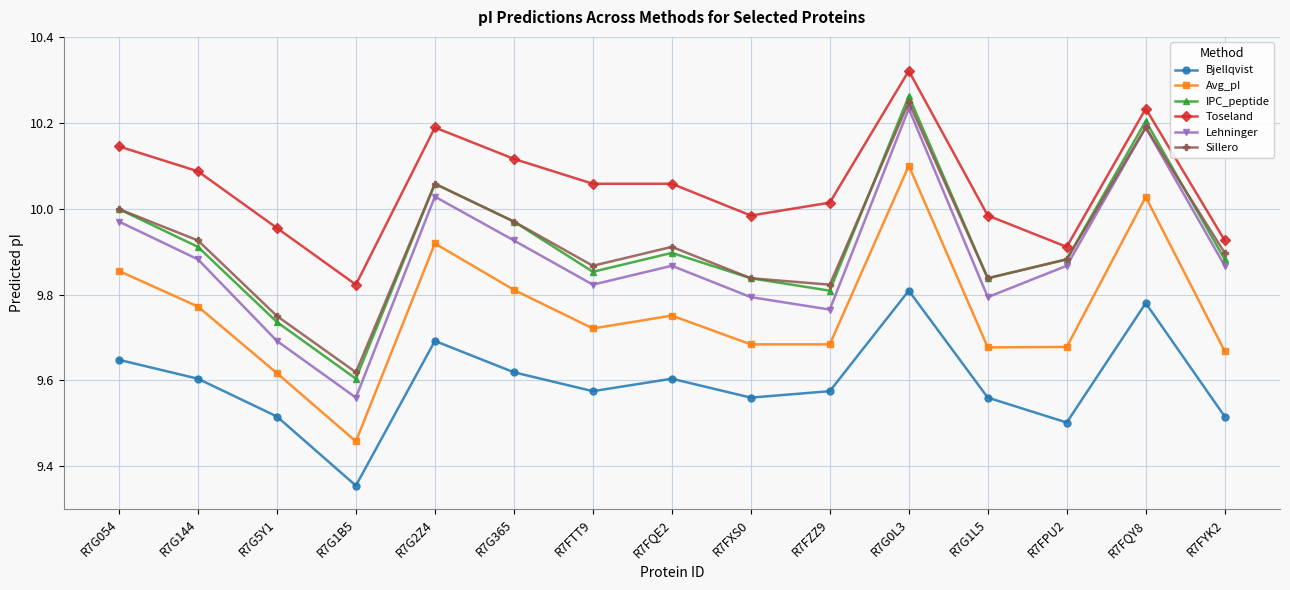

At which label is Avg_pI closest to 9?

R7G1B5